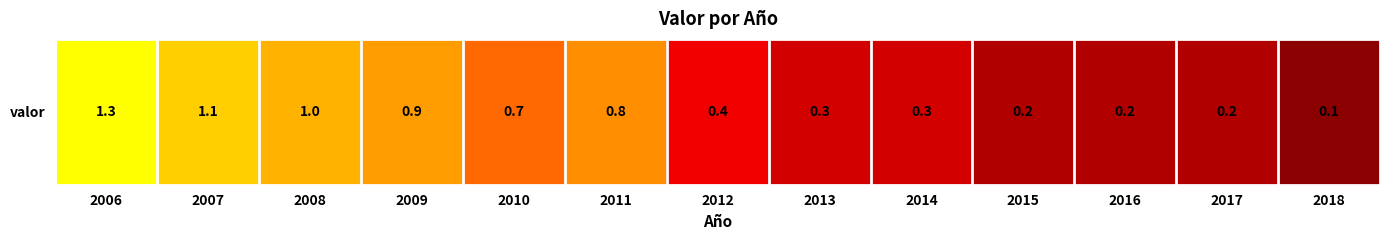

What is the smallest value displayed?

0.1